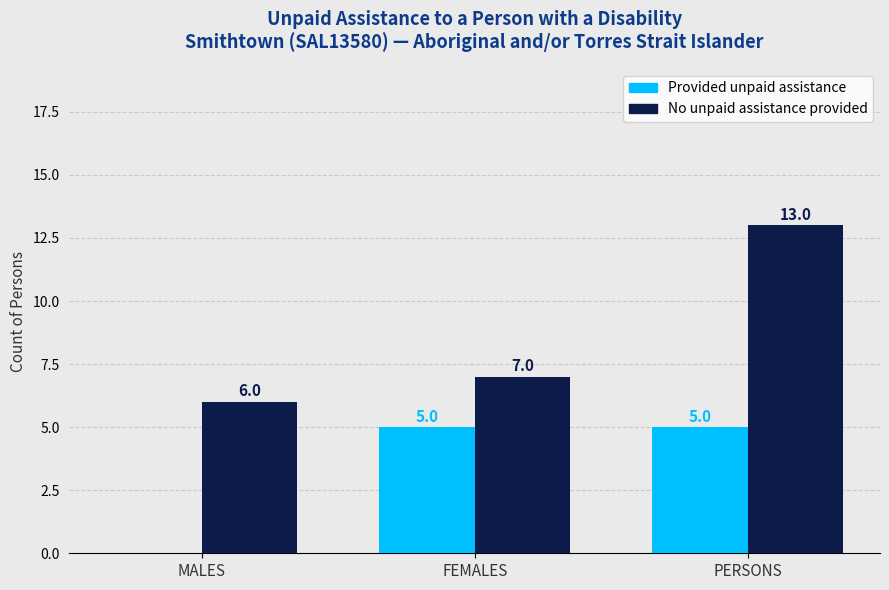

What is the sum of the No unpaid assistance provided values at PERSONS and MALES?

19